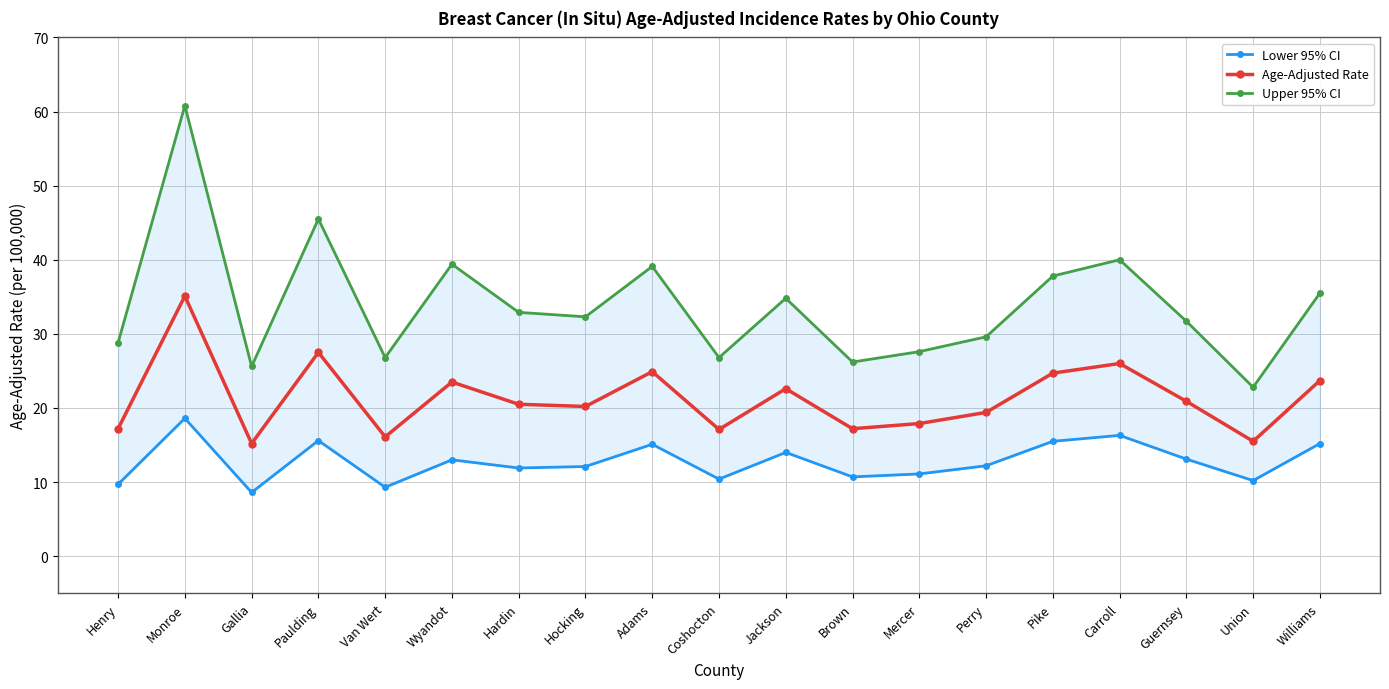

At which label is Lower 95% CI closest to 13?

Wyandot